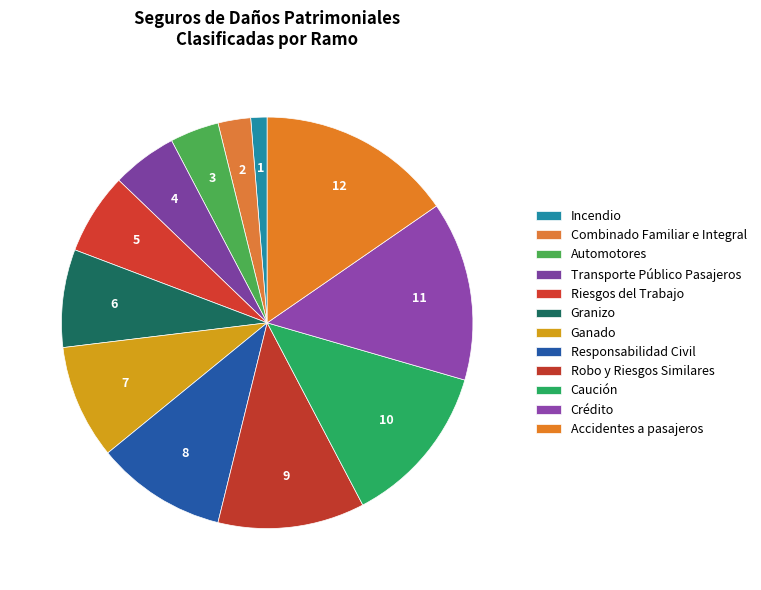

What percentage is NOT represented by Combinado Familiar e Integral?

97.4%